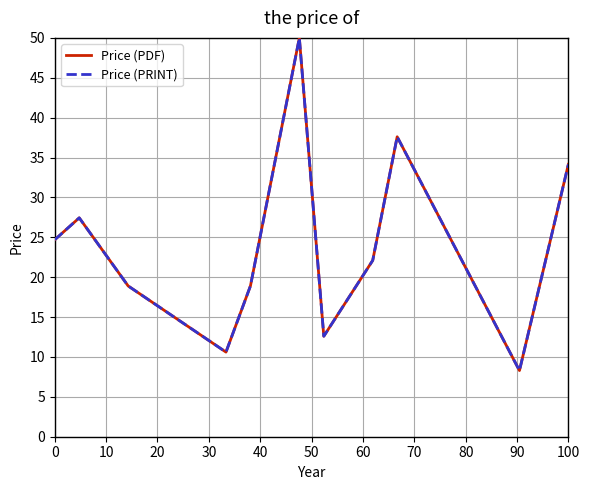

True or false: Price (PDF) and Price (PRINT) intersect in this chart.

False